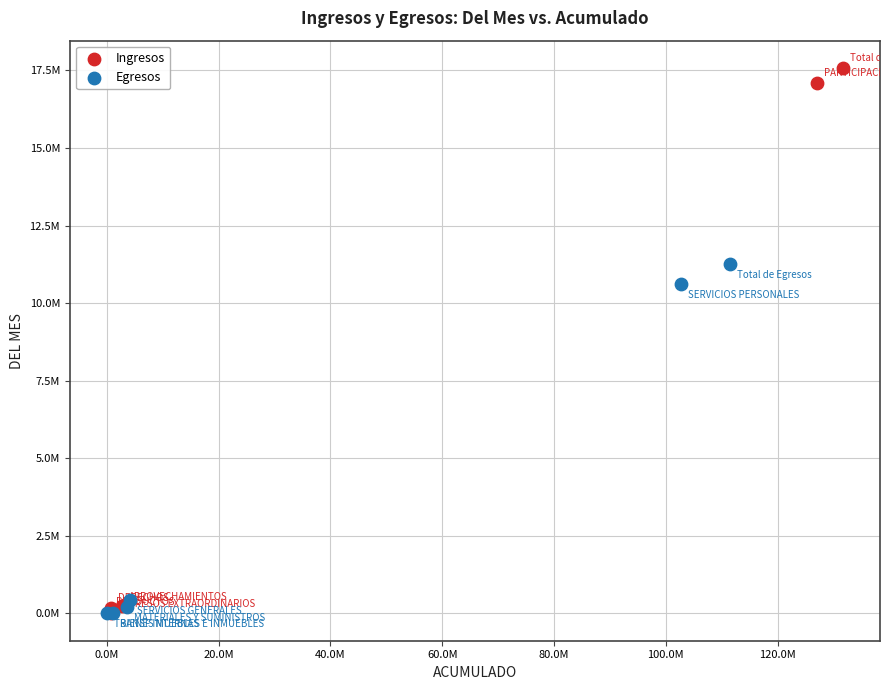

What are all the series names shown in the legend?

Ingresos, Egresos